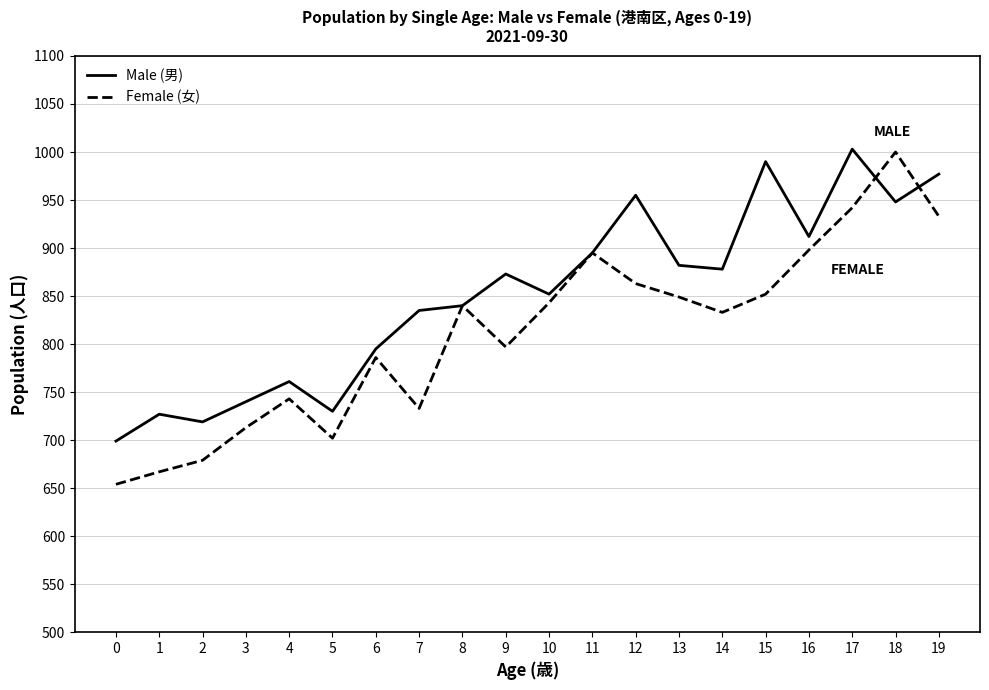

Read the Female (女) value at 18.

1000